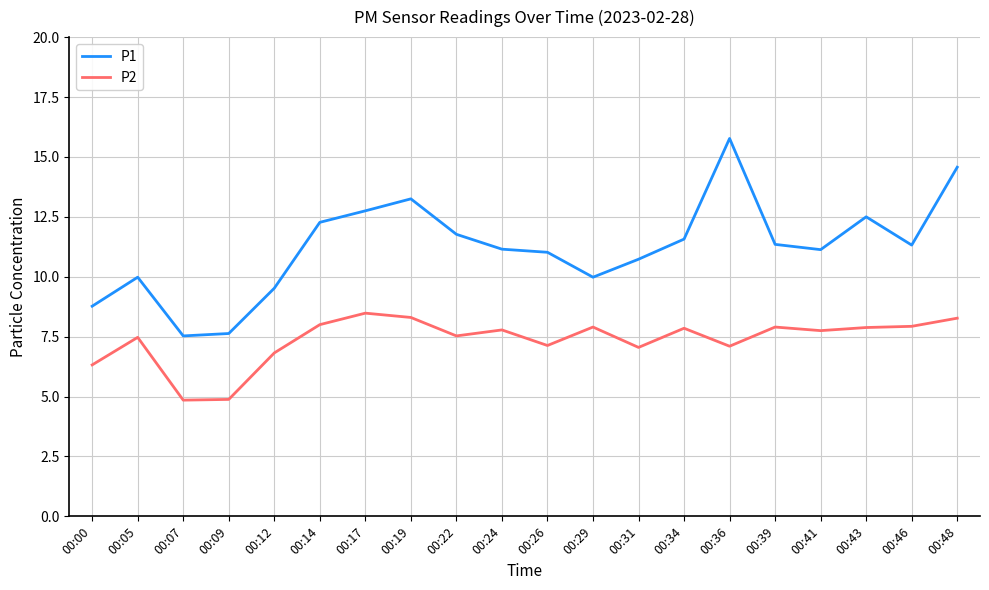

What is the difference between the second highest and minimum values in the P1 series?

7.0